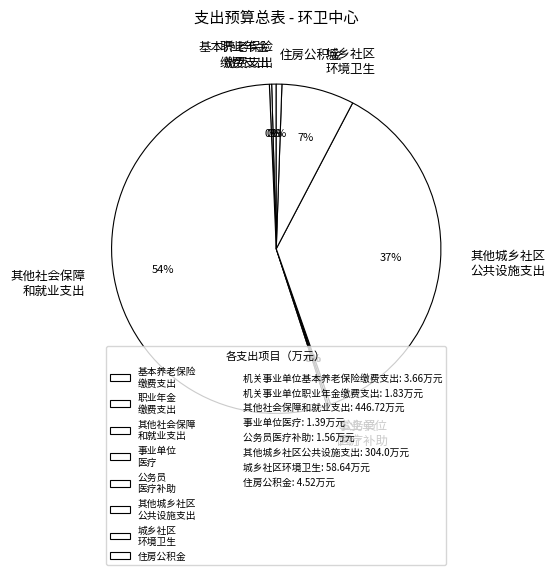

Is there any slice that represents more than half of the pie?

Yes